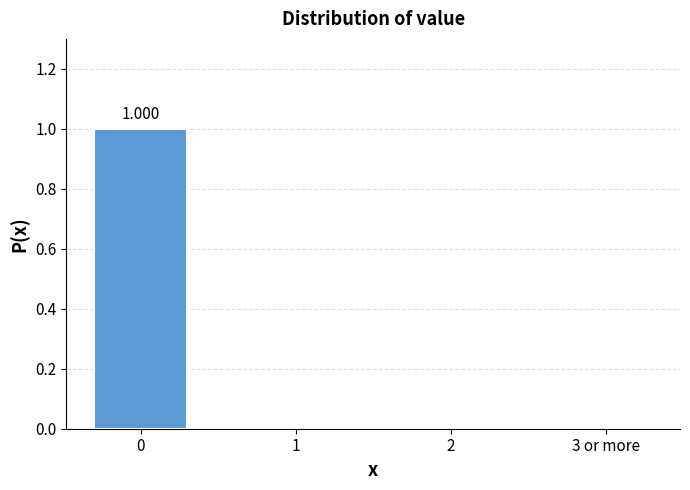

How many categories are shown in the chart?

4